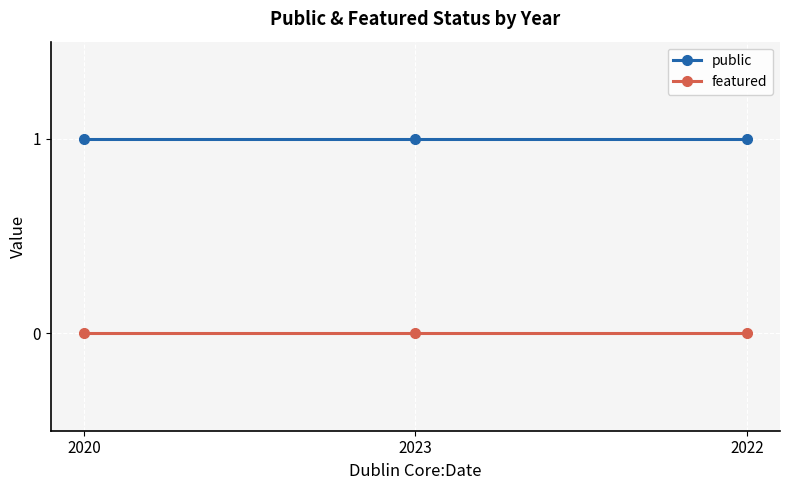

At how many categories does at least one series exceed 0?

3